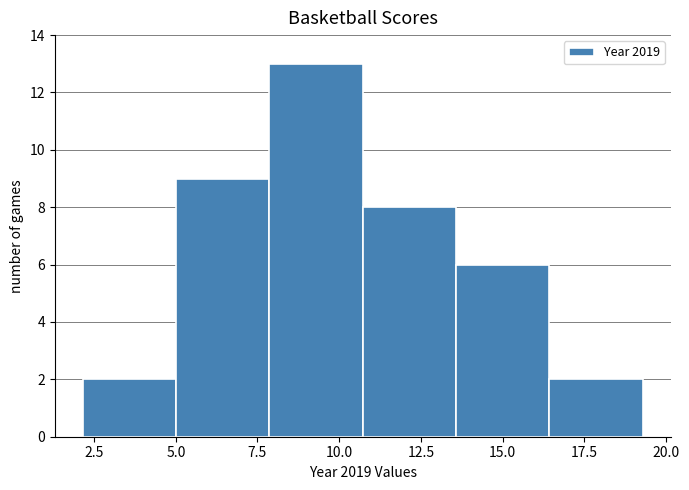

Reading left to right, transcribe this chart: for each bar, give the range it covers on the x-axis and its height. Neither the bar edges nor the heights are printed on the chart, so give them approximately, as read against the axes.

2.0 to 5.0: 2
5.0 to 8.0: 9
8.0 to 10.5: 13
10.5 to 13.5: 8
13.5 to 16.5: 6
16.5 to 19.5: 2